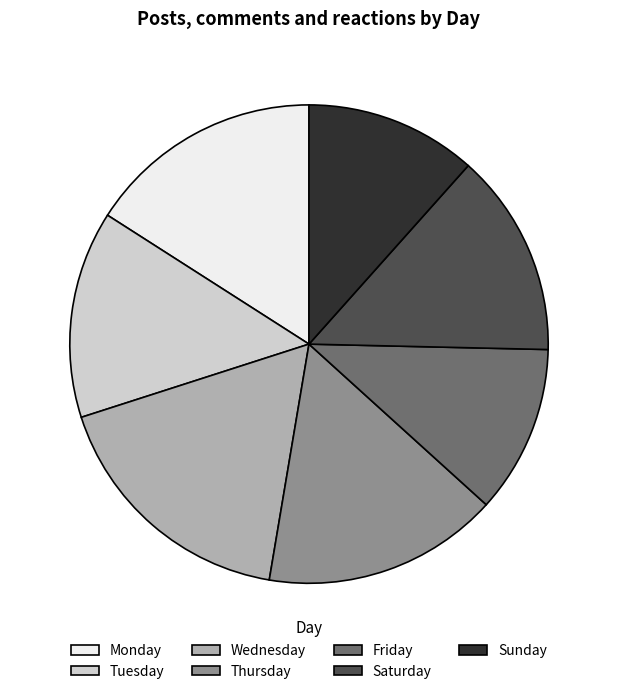

How many slices are in this pie chart?

7